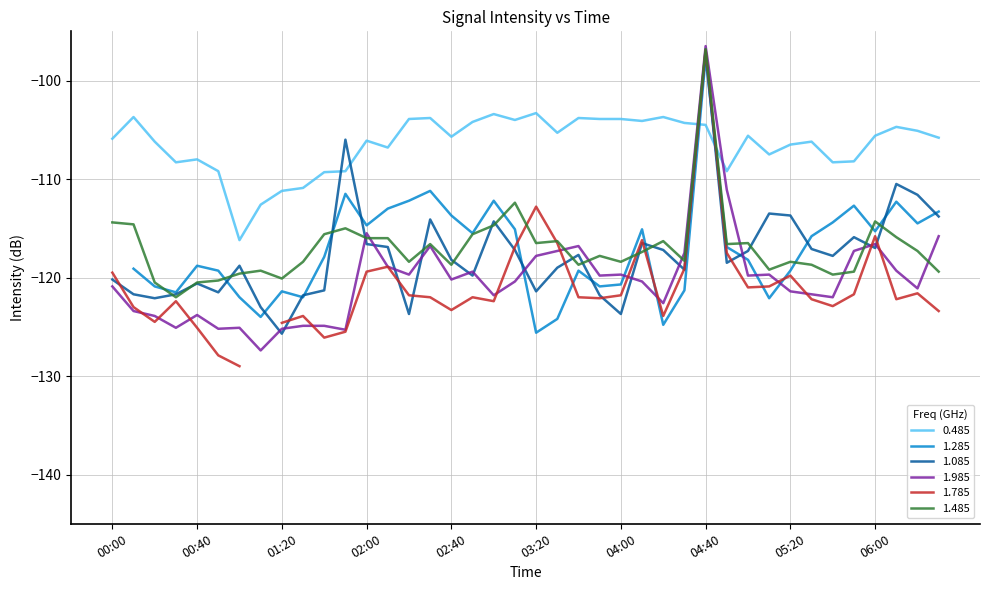

How many times do 0.485 and 1.985 cross each other?

2